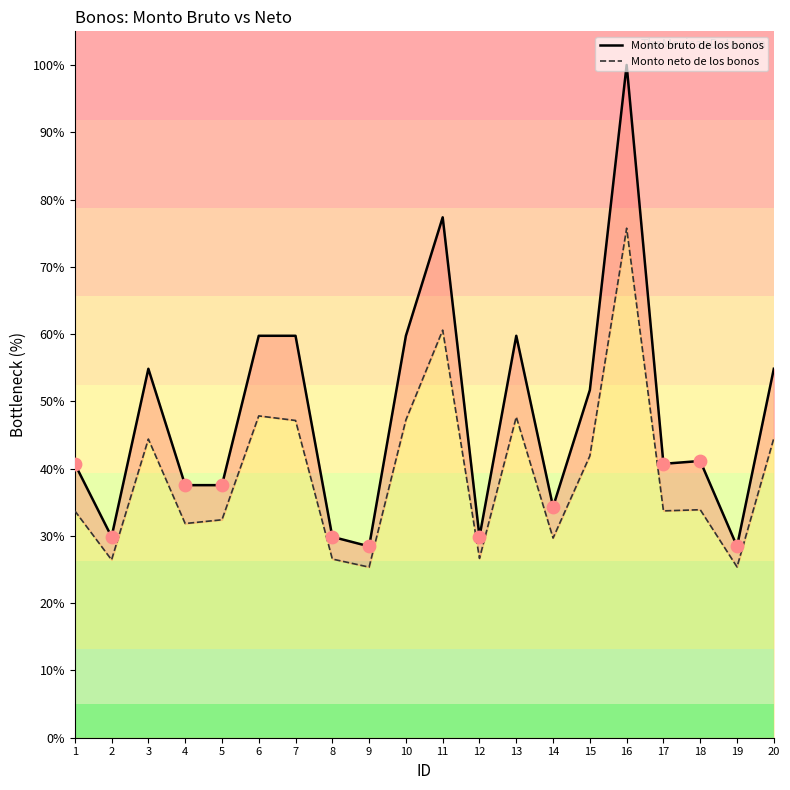

Which series has the largest total across all categories?

Monto bruto de los bonos